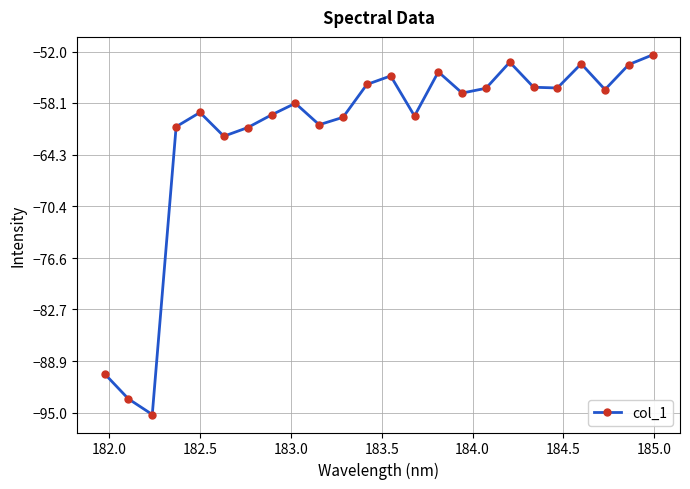

What is the difference between the maximum and minimum values?

42.8